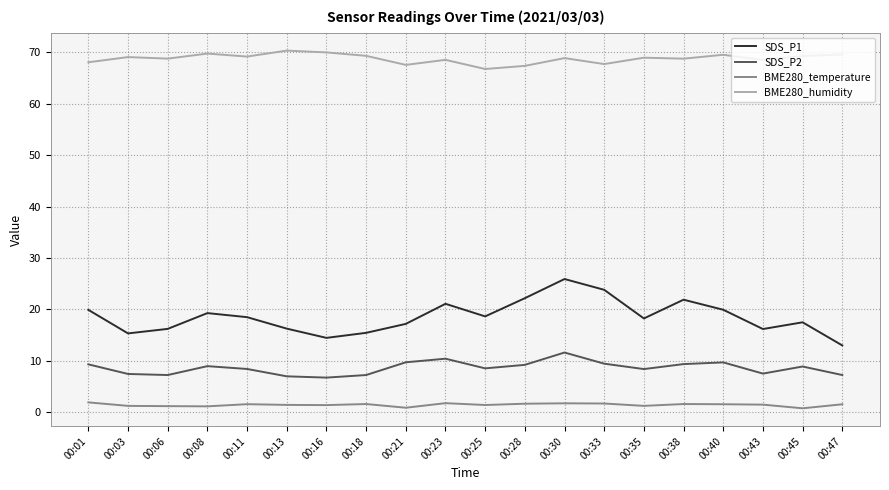

How many lines are shown in the chart?

4